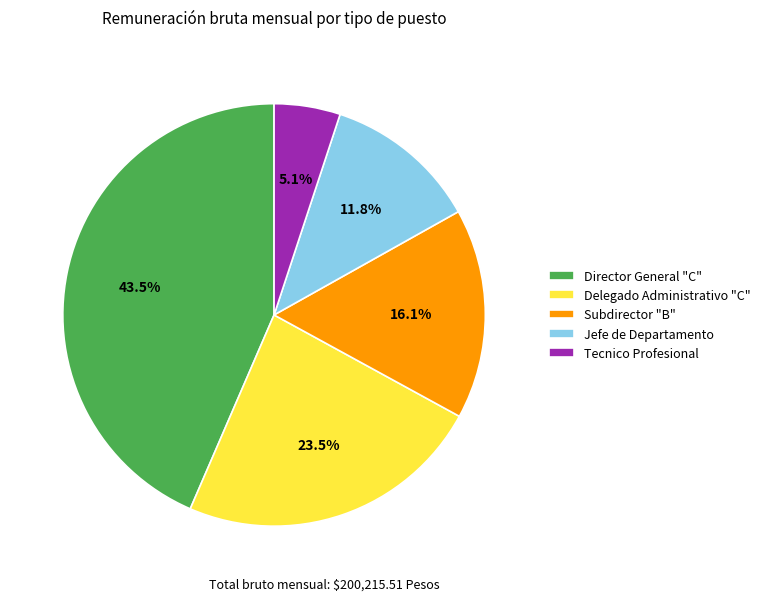

Does Director General "C" represent more than half of the total?

No